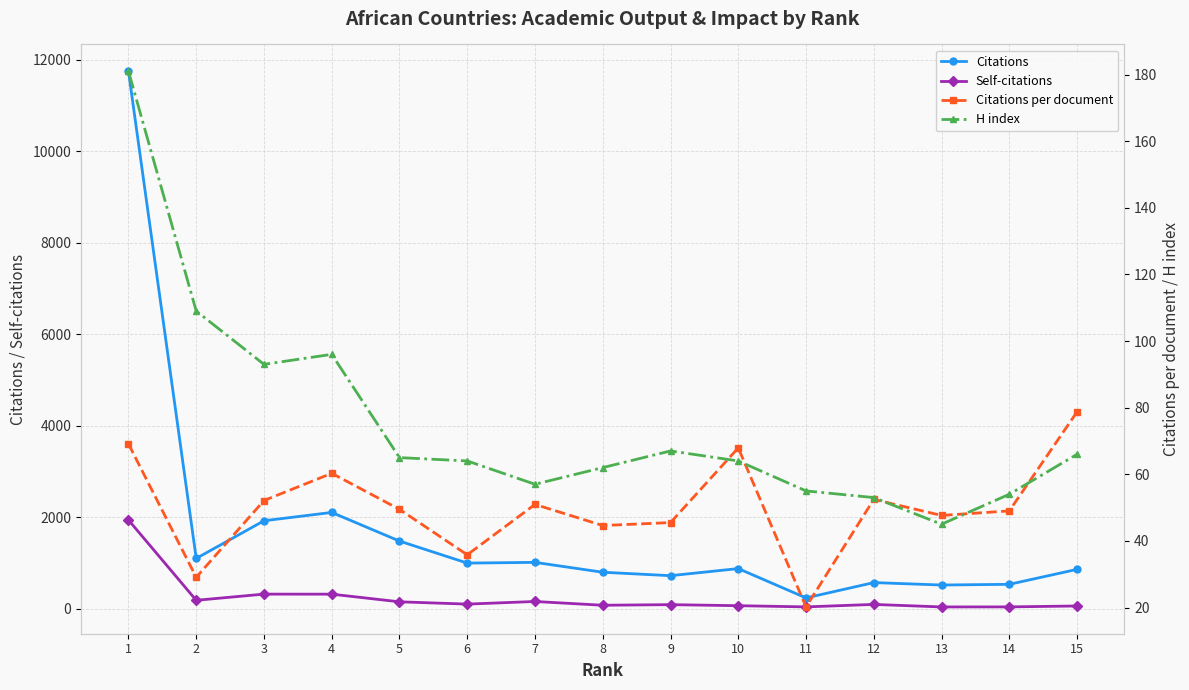

Which has a higher value, 13 or 3?

3